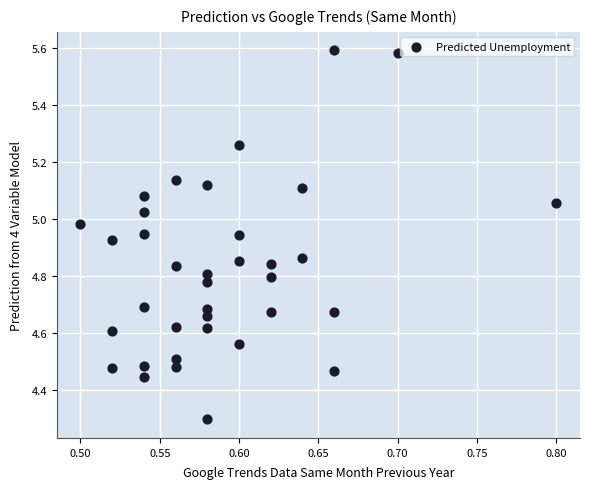

What is the range of Y values (max minus min)?

1.3